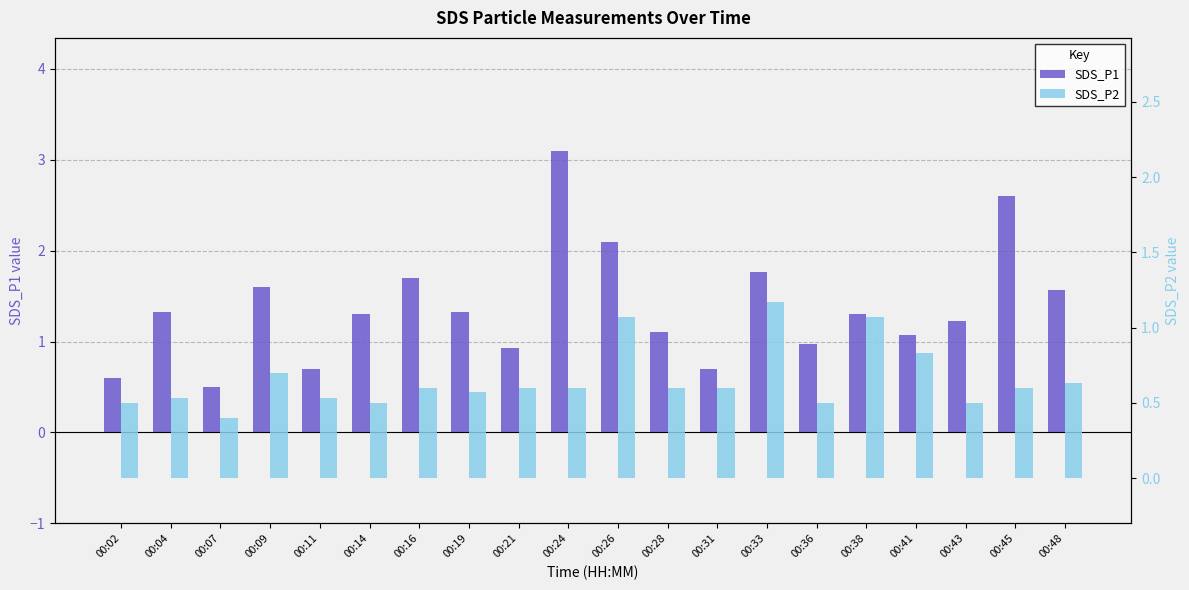

True or false: SDS_P1 has a value of 1.6 at 00:09.

True